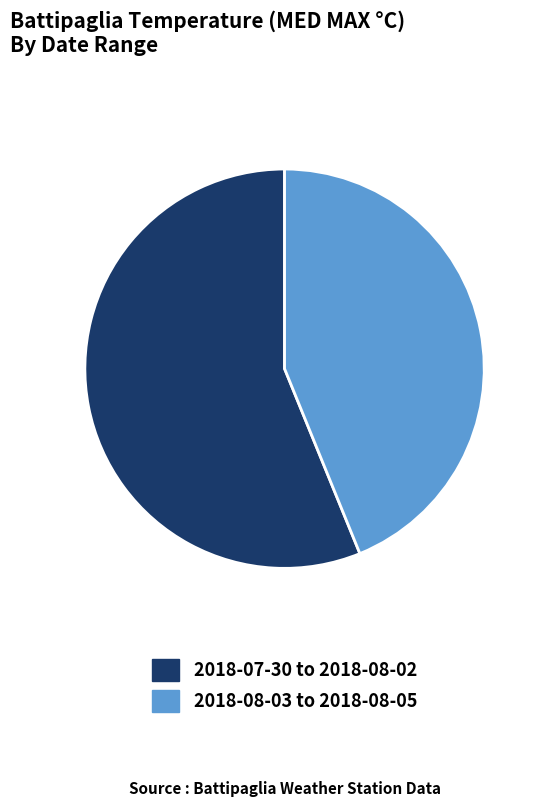

Count the number of slices in the pie.

2